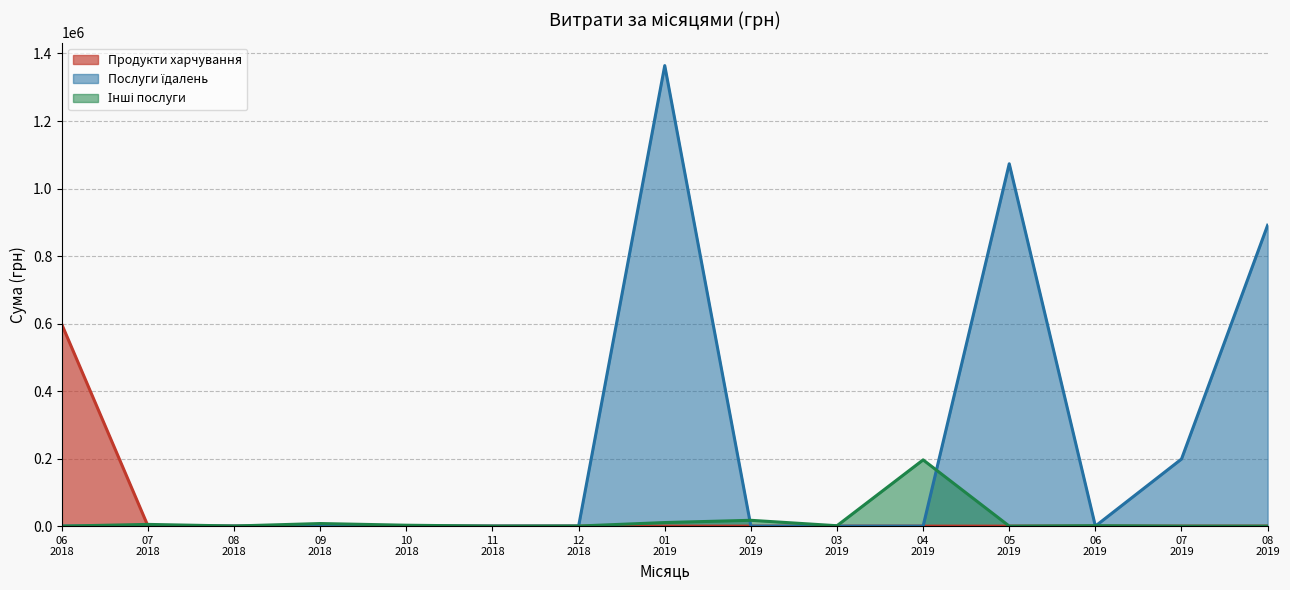

How many times do Послуги їдалень and Інші послуги cross each other?

3